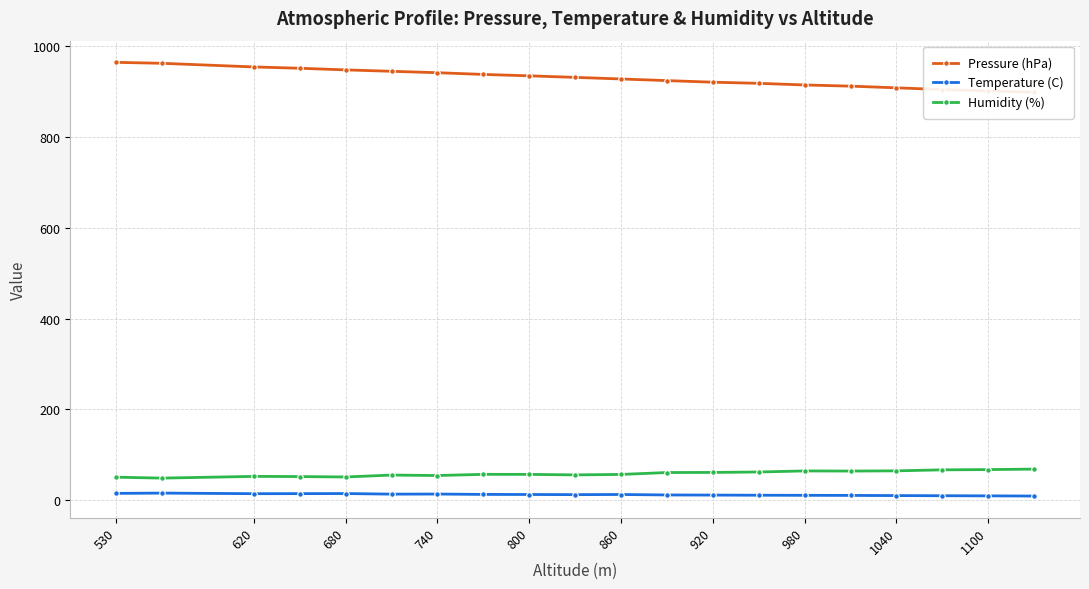

True or false: Temperature (C) has more than 0 interior local peaks.

True